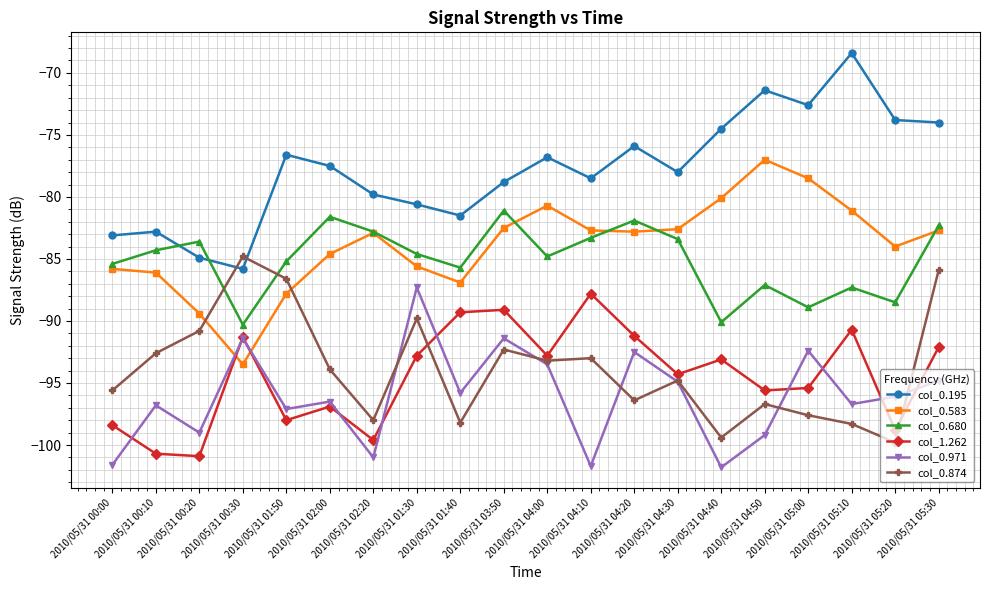

What is the smallest value displayed?

-101.8